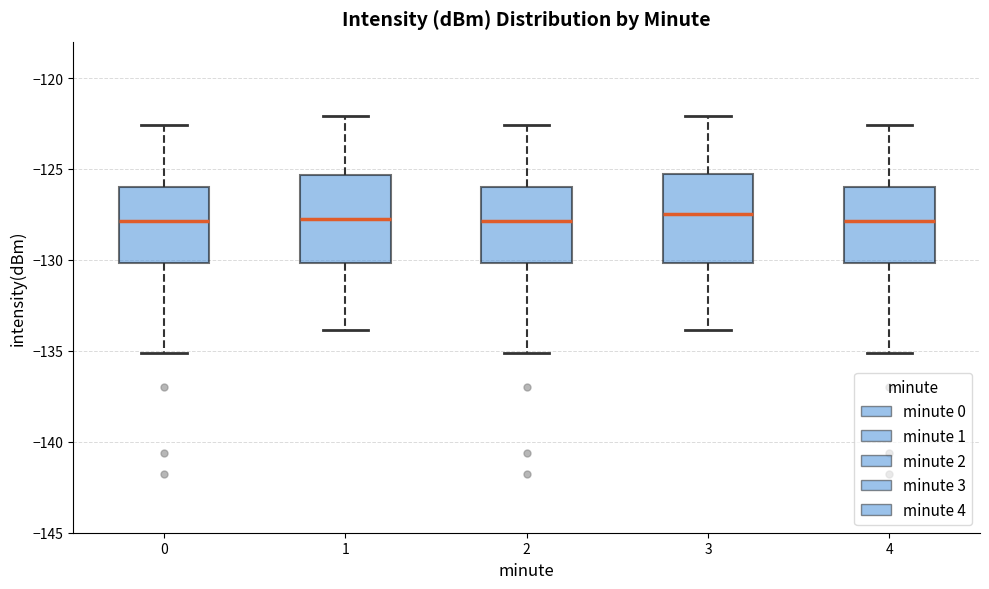

Reading left to right, transcribe this box plot: for each box, give where its median line is, the range the box spans, and where its two whiskers end, as read against the y-axis. The values are not printed on the chart, so give them approximately, as read against the axis.

0: median -128.0, box -130.0 to -126.0, whiskers -135.0 to -122.5
1: median -127.5, box -130.0 to -125.5, whiskers -134.0 to -122.0
2: median -128.0, box -130.0 to -126.0, whiskers -135.0 to -122.5
3: median -127.5, box -130.0 to -125.5, whiskers -134.0 to -122.0
4: median -128.0, box -130.0 to -126.0, whiskers -135.0 to -122.5